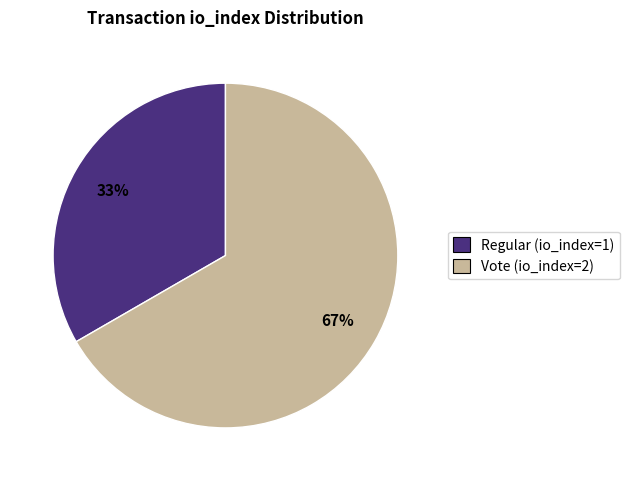

Combined, do Vote (io_index=2) and Regular (io_index=1) account for over 50%?

Yes